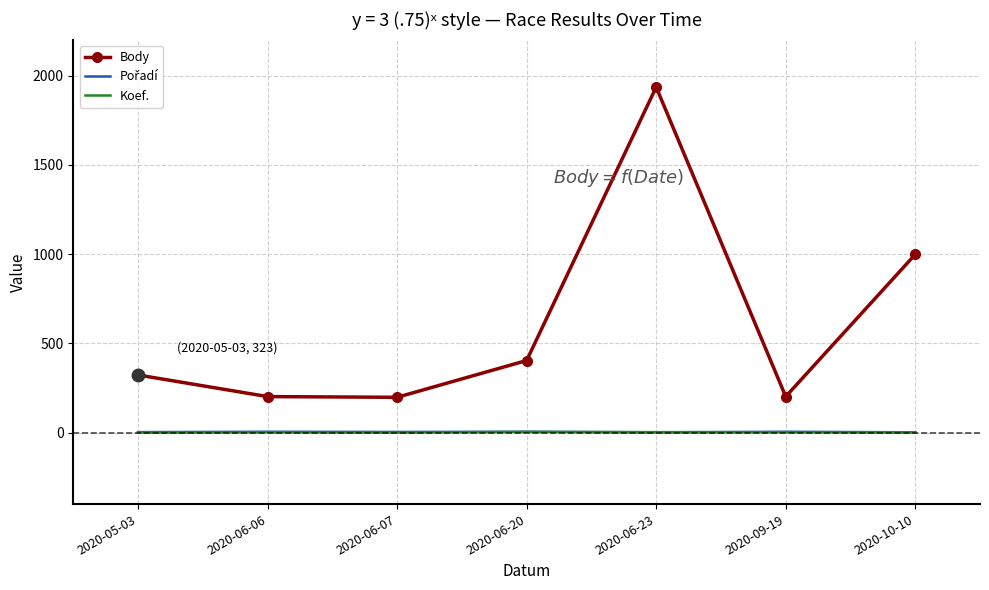

Between 2020-05-03 and 2020-06-23, which series saw the biggest shift?

Body